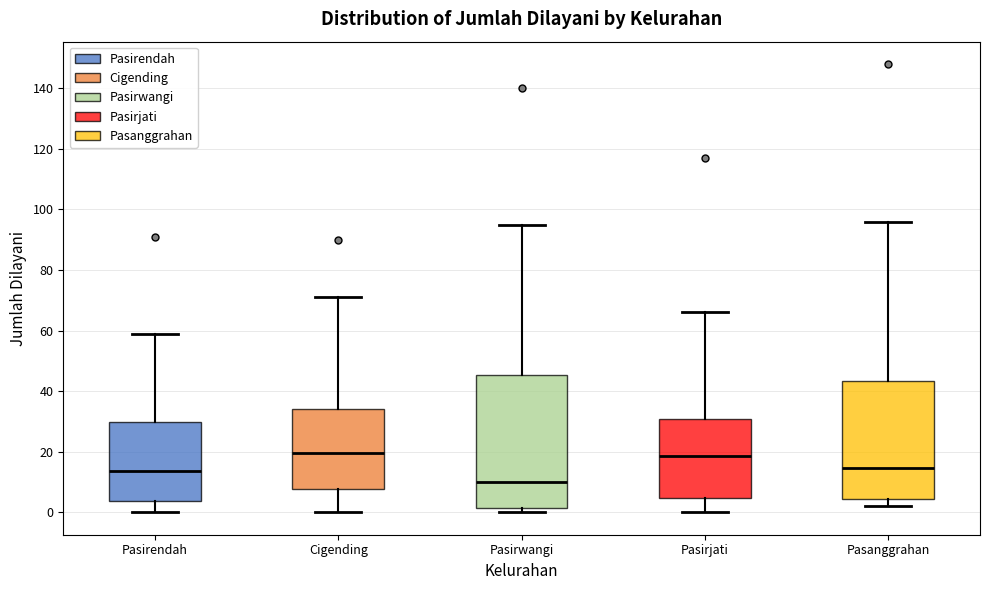

Reading left to right, read every box against the y-axis: the position of its median line, the range the box covers, and the ends of its whiskers. The values are not printed on the chart, so give them approximately, as read against the axis.

Pasirendah: median 14, box 4 to 30, whiskers 0 to 60
Cigending: median 20, box 8 to 34, whiskers 0 to 72
Pasirwangi: median 10, box 2 to 46, whiskers 0 to 96
Pasirjati: median 18, box 4 to 30, whiskers 0 to 66
Pasanggrahan: median 14, box 4 to 44, whiskers 2 to 96